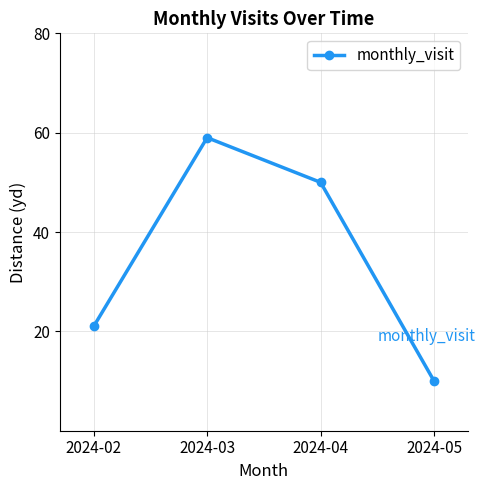

Count the number of data series in this chart.

1